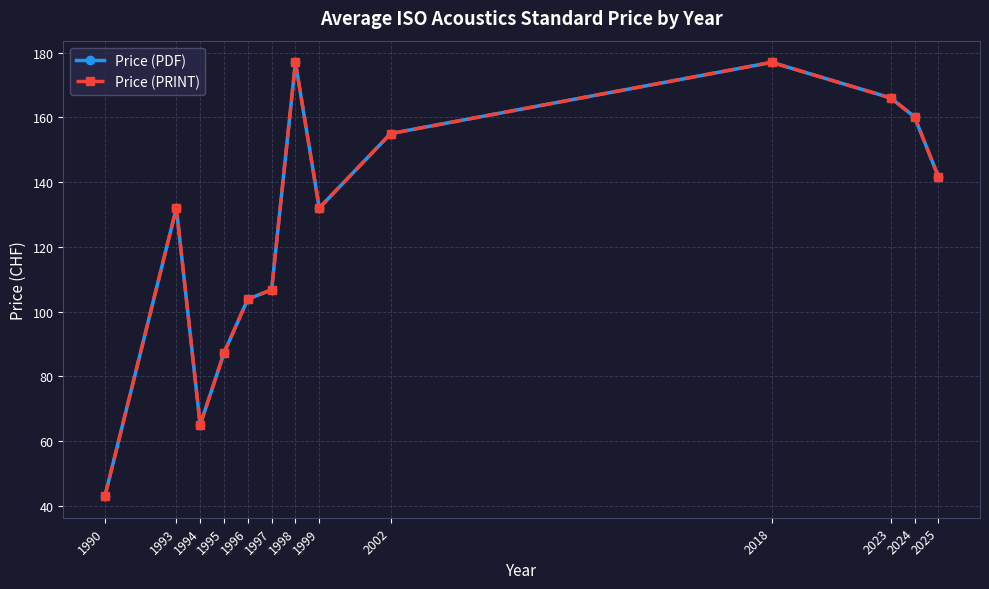

Is this an area chart (filled region under the line)?

No